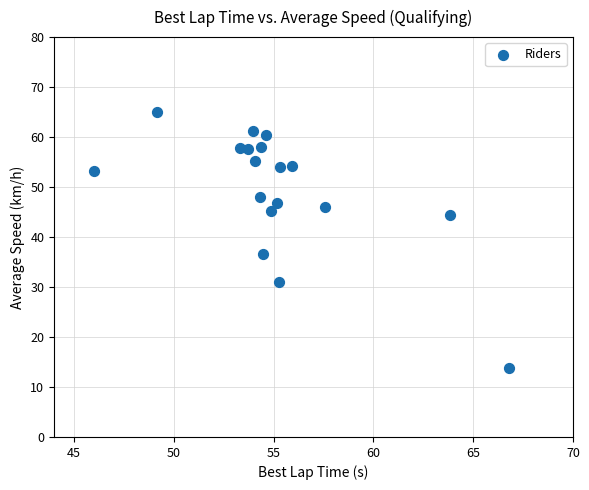

What is the range of Y values (max minus min)?

51.1